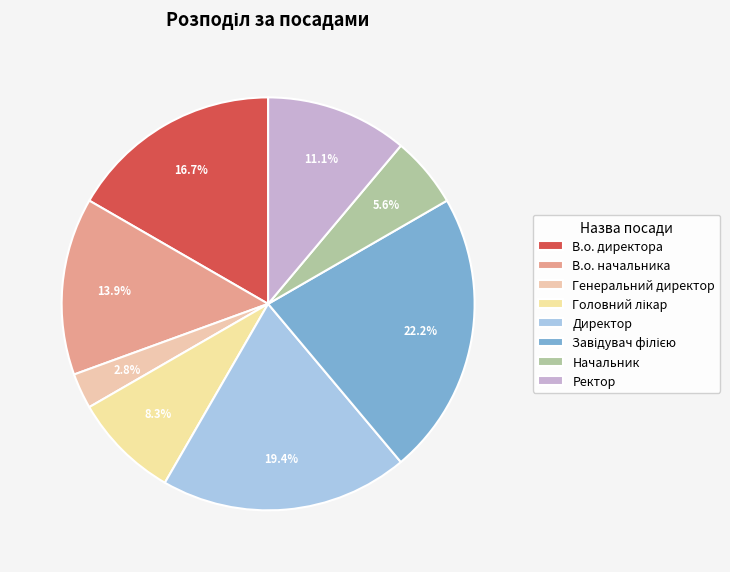

How many segments does this pie chart have?

8